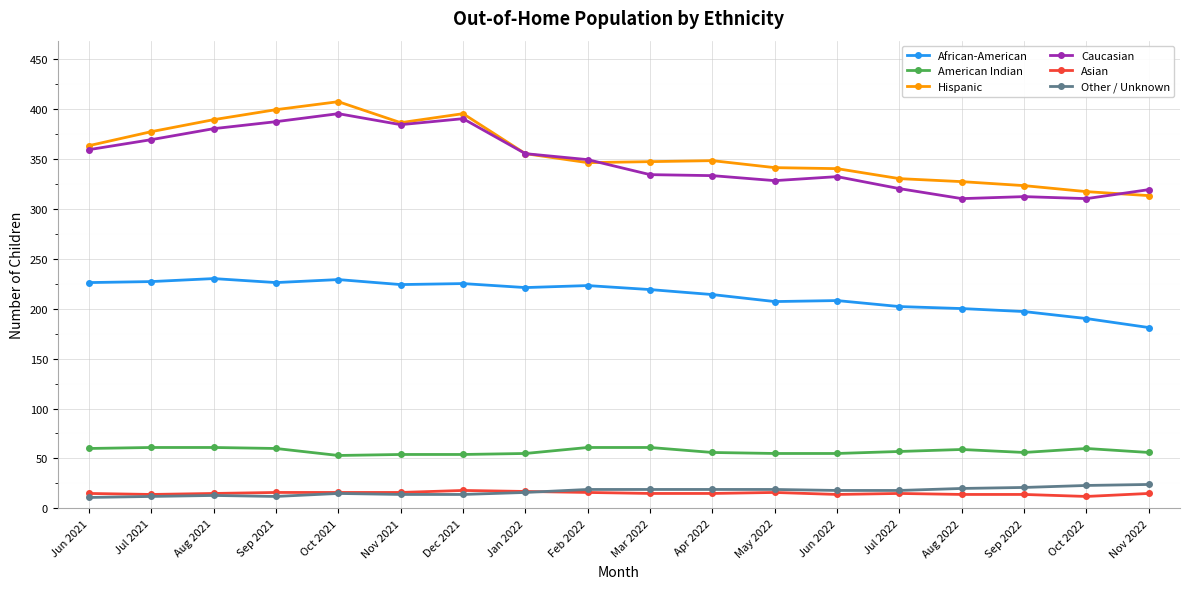

Does the chart have visible grid lines?

Yes